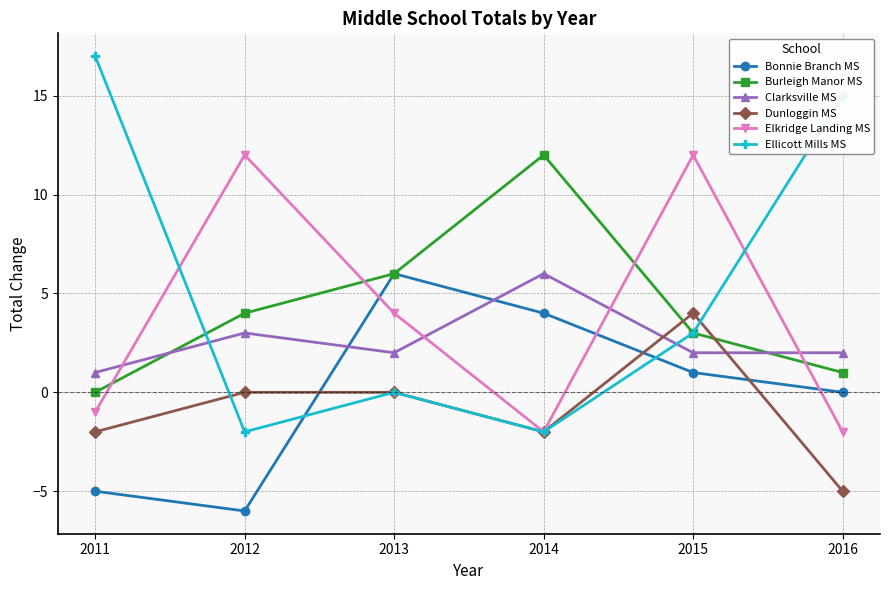

How many categories are shown in the chart?

6